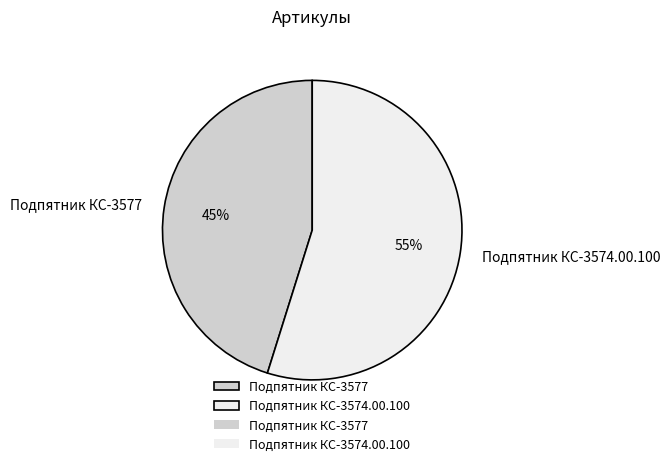

To the nearest percent, what percentage of the pie is Подпятник КС-3577?

45%